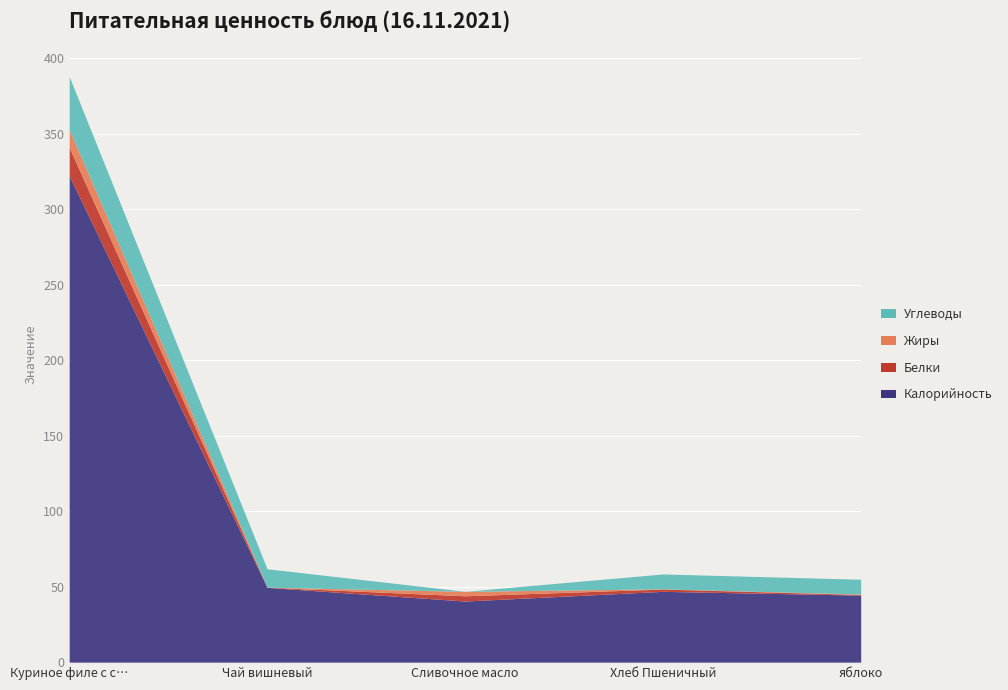

Reading left to right, list all the values displayed in this chart.

Калорийность: 322.2	49.5	40.5	46.9	44.4
Белки: 18.7	0.1	3.5	1.5	0.4
Жиры: 11.9	0.0	3.0	0.2	0.3
Углеводы: 35.1	12.2	0.0	9.8	9.8